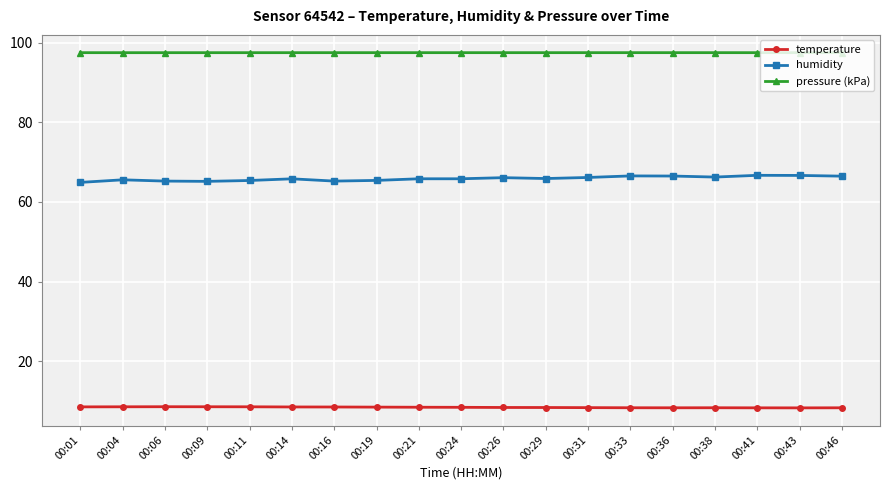

What is the value of the pressure (kPa) point at the 15th from the left?

97.5